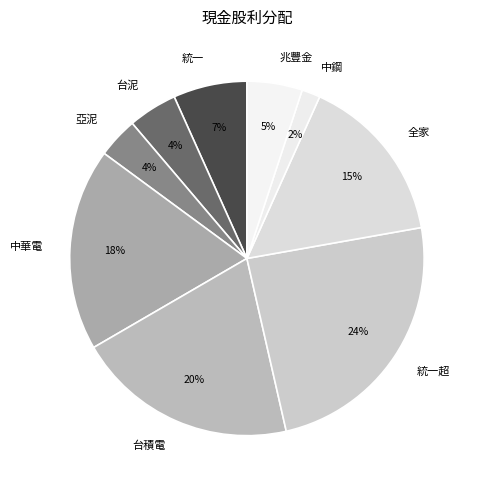

What is the smallest slice in the pie chart?

中鋼